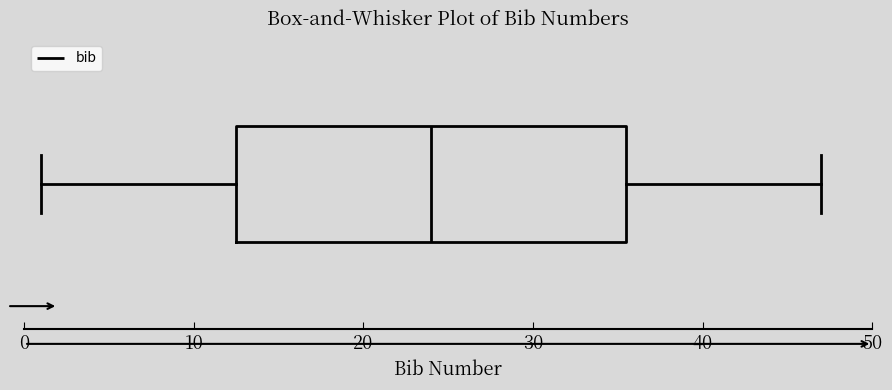

Read this box plot against the x-axis: the position of the median line, the range covered by the box, and the ends of both whiskers. The values are not printed on the chart, so give them approximately, as read against the axis.

median 24, box 13 to 36, whiskers 1 to 47